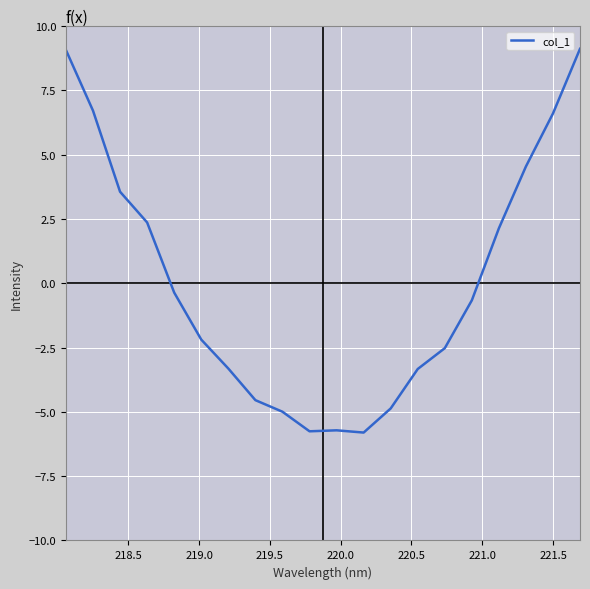

What is the maximum value shown in the chart?

9.1